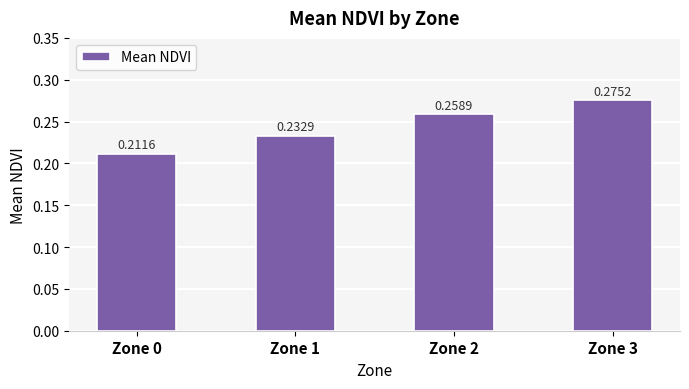

Does the chart contain any negative values?

No